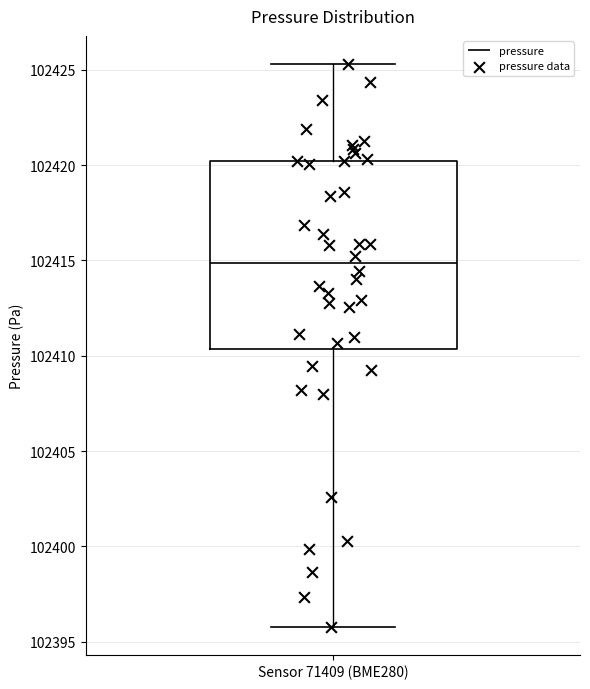

Read this box plot against the y-axis: the position of the median line, the range covered by the box, and the ends of both whiskers. The values are not printed on the chart, so give them approximately, as read against the axis.

median 102415.0, box 102410.5 to 102420.0, whiskers 102396.0 to 102425.5